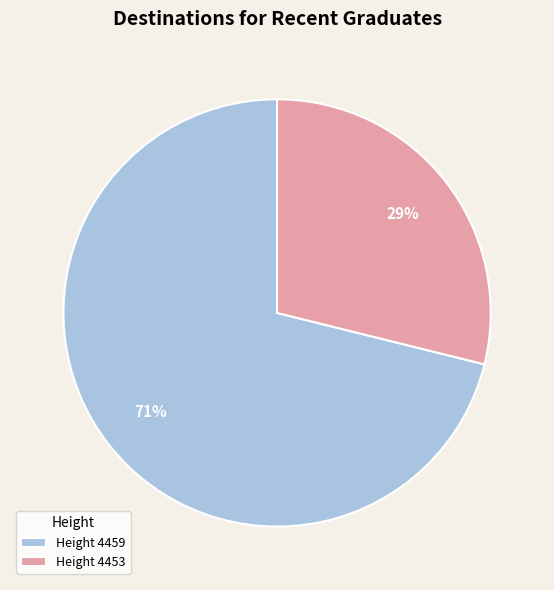

Is the sum of Height 4459 and Height 4453 greater than half?

Yes